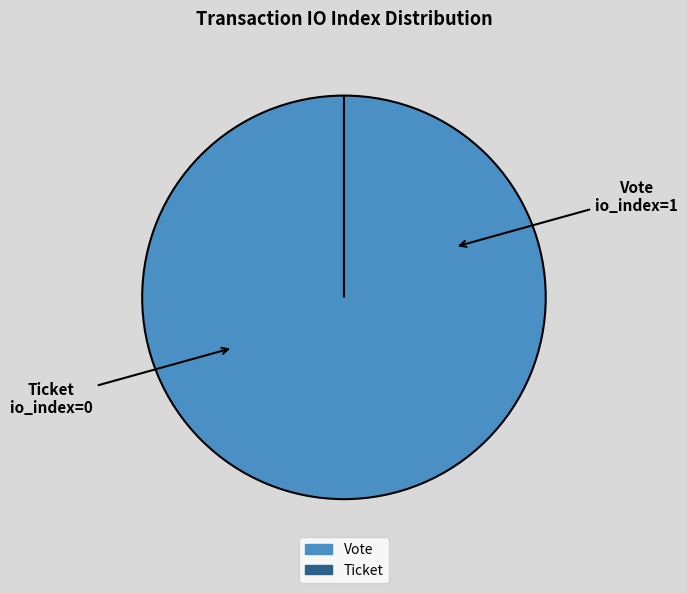

True or false: Ticket (io_index=0) accounts for 0% of the total.

True